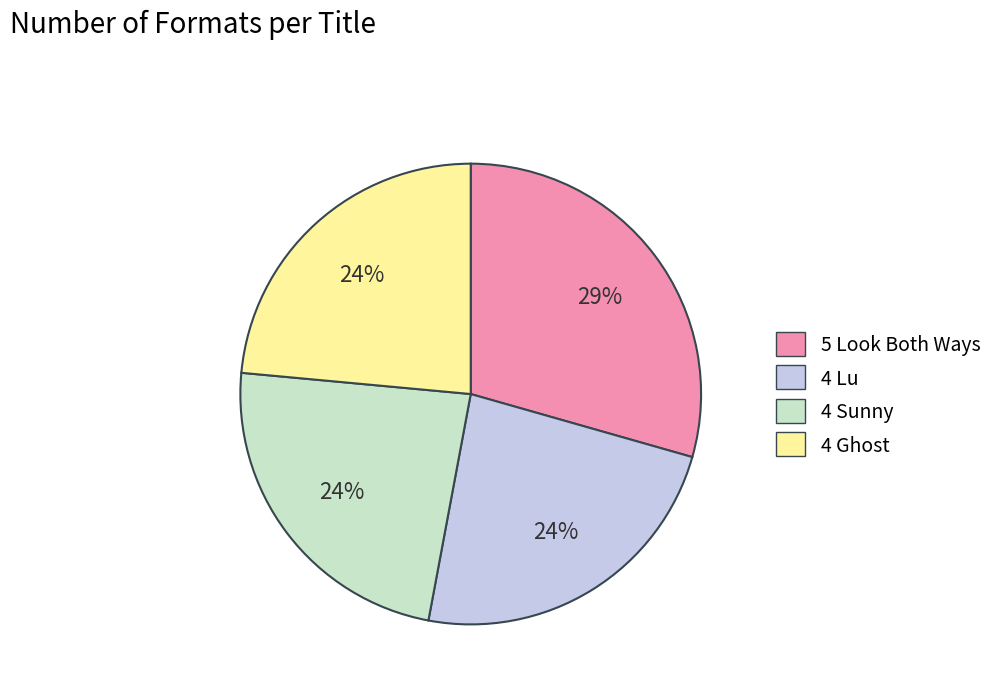

Which has a higher value, 4 Sunny or 5 Look Both Ways?

5 Look Both Ways